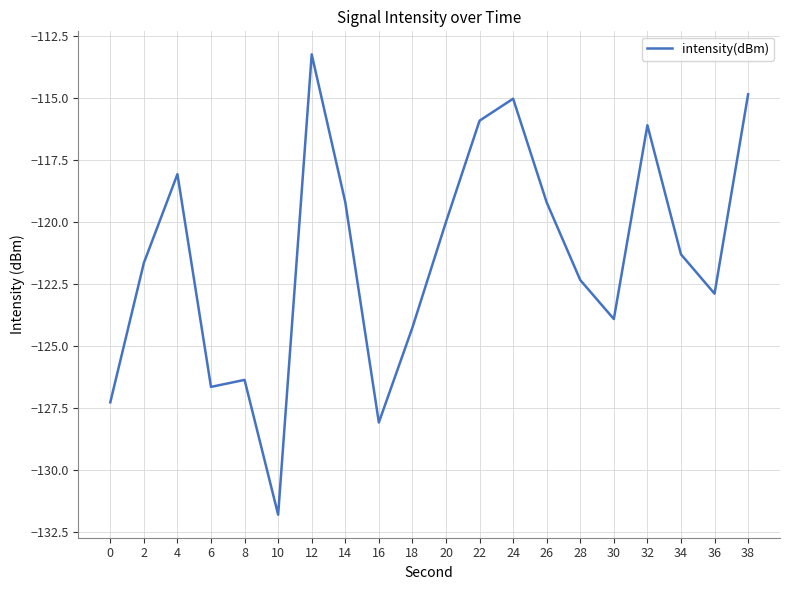

What is the sum of all values?

-2428.3